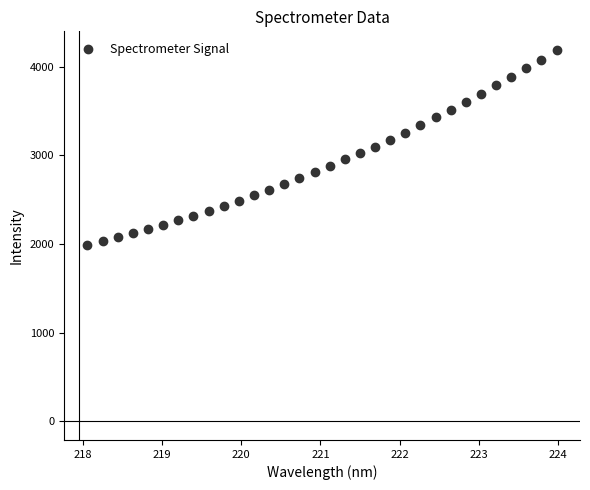

What is the range of Y values (max minus min)?

2198.3